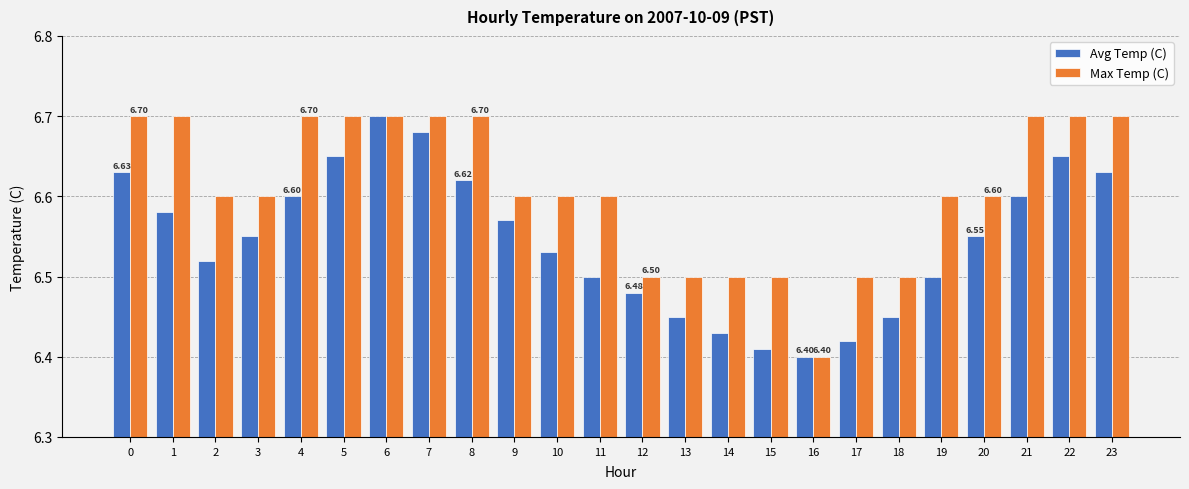

How many bars are there in total?

48